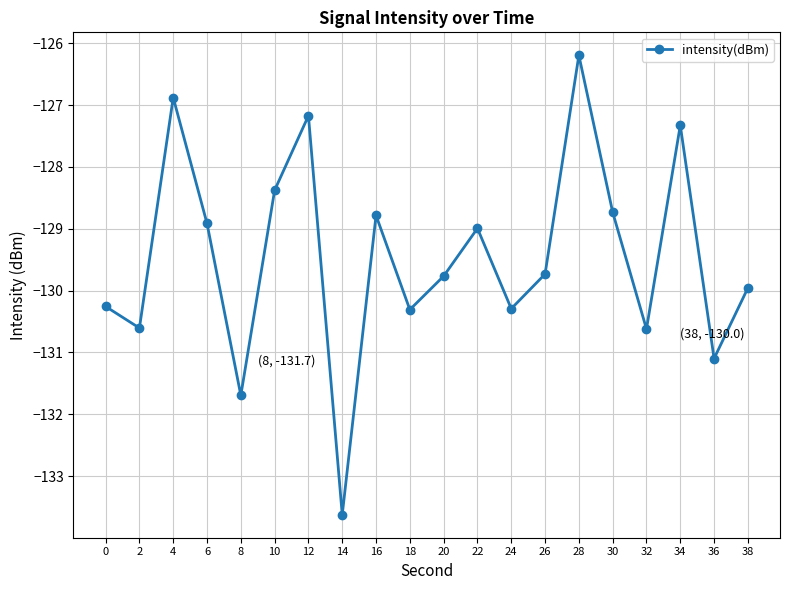

Where is the data nearest to the value -129?

22